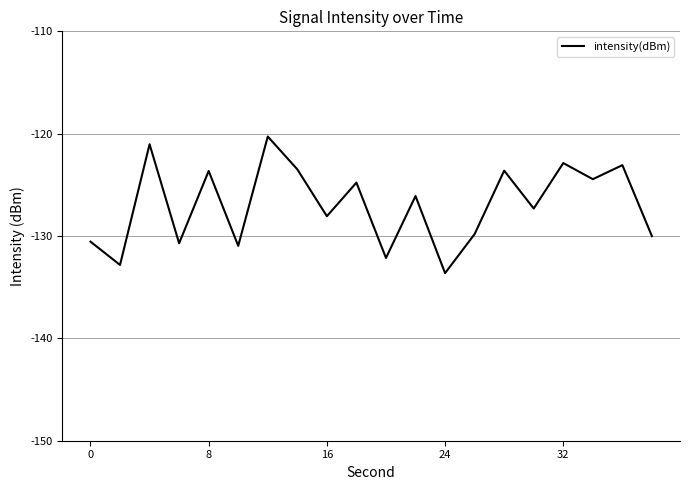

What is the greatest value displayed?

-120.3